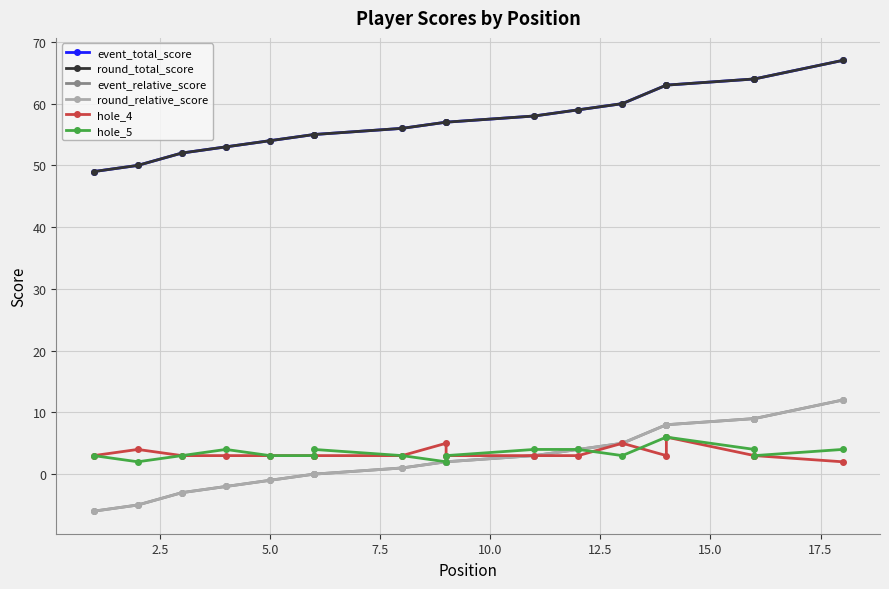

True or false: hole_5 and event_total_score intersect in this chart.

False